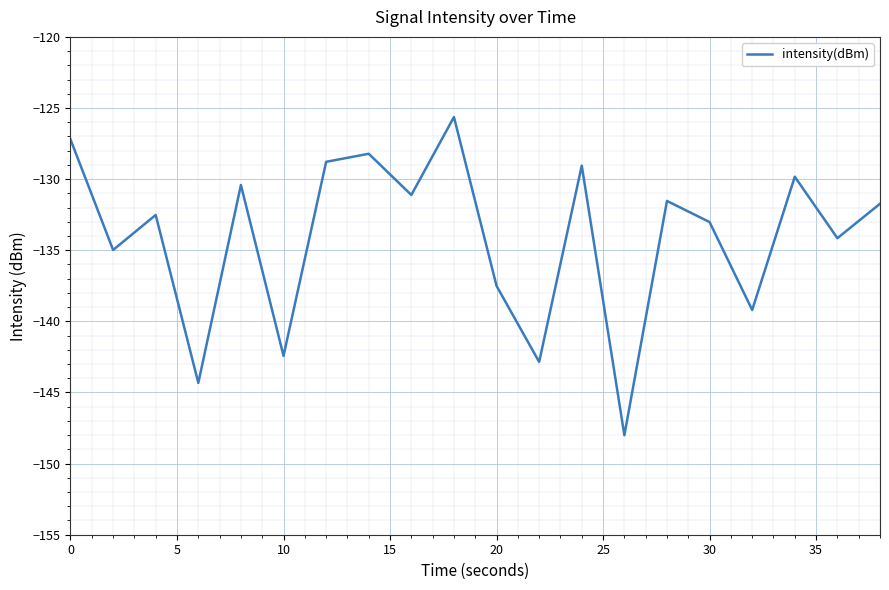

What is the difference between the maximum and minimum values?

22.4